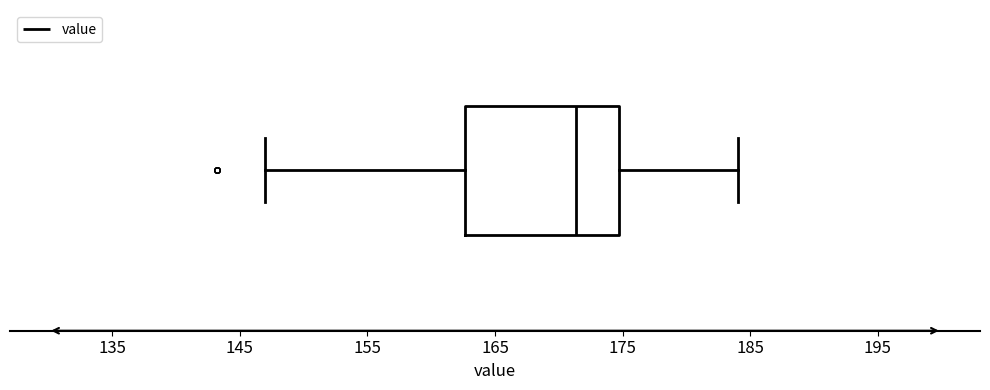

Where is the left edge of the box on the x-axis? The values are not printed on the chart, so give them approximately, as read against the axis.

163